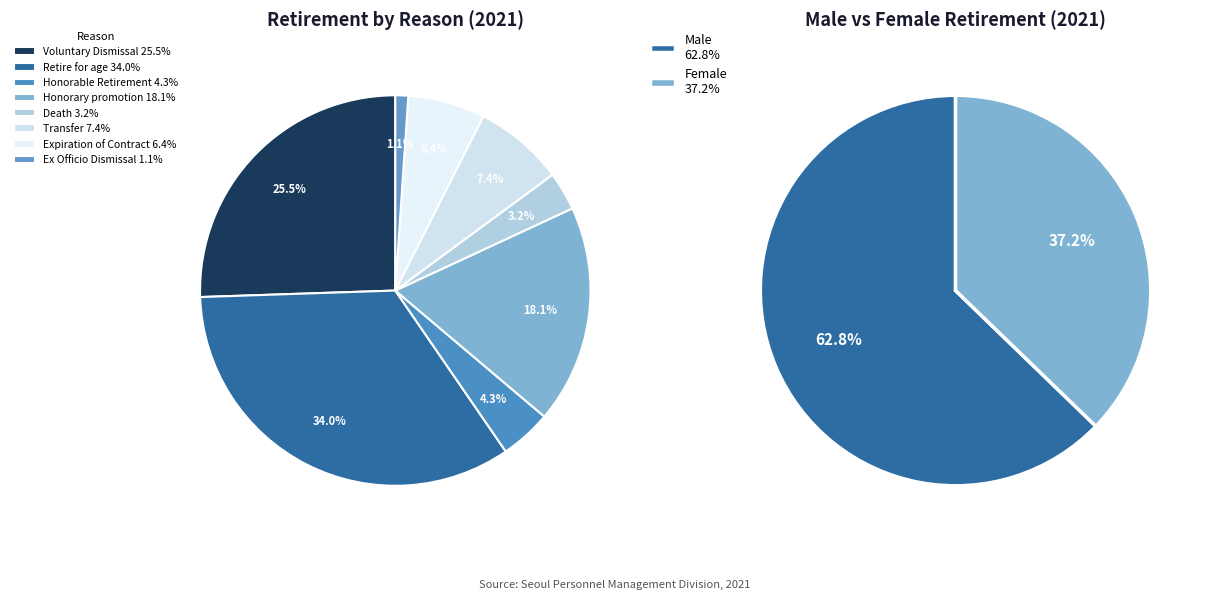

The Retire for age slice represents 47% of the pie. True or false?

False